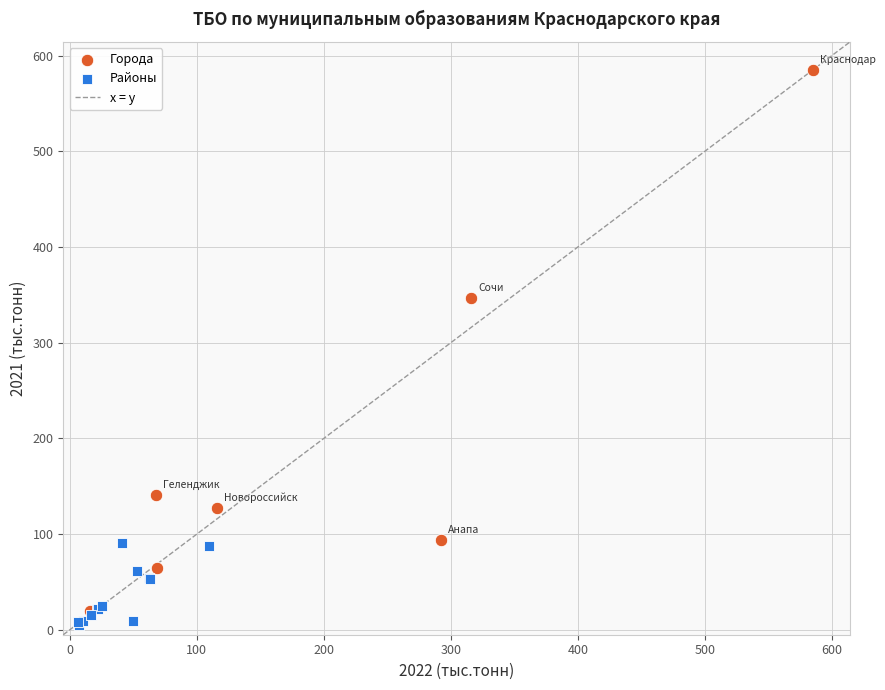

Which series has the largest Y range (max minus min)?

Города